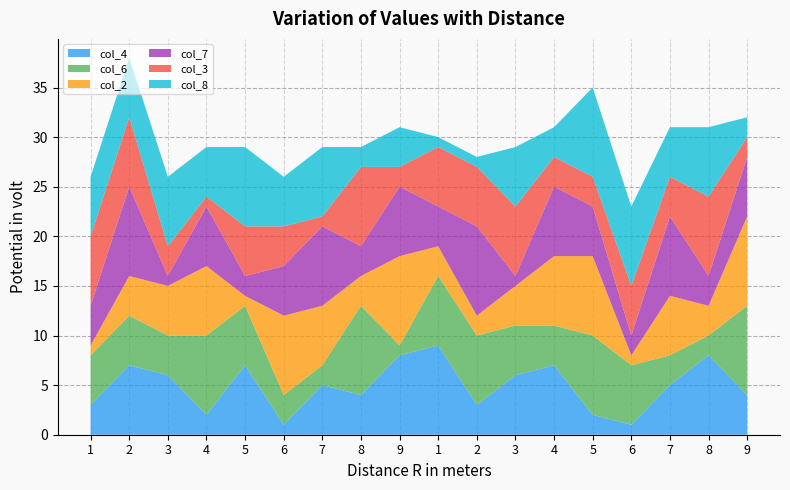

Reading left to right, what are all the values shown in this chart?

col_4: 3	7	6	2	7	1	5	4	8	9	3	6	7	2	1	5	8	4
col_6: 5	5	4	8	6	3	2	9	1	7	7	5	4	8	6	3	2	9
col_2: 1	4	5	7	1	8	6	3	9	3	2	4	7	8	1	6	3	9
col_7: 4	9	1	6	2	5	8	3	7	4	9	1	7	5	2	8	3	6
col_3: 7	7	3	1	5	4	1	8	2	6	6	7	3	3	5	4	8	2
col_8: 6	6	7	5	8	5	7	2	4	1	1	6	3	9	8	5	7	2